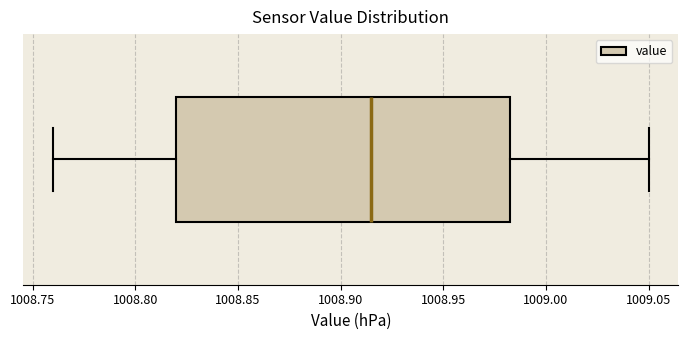

Transcribe this box plot: give where the median line is, the range the box spans, and where the two whiskers end, as read against the x-axis. The values are not printed on the chart, so give them approximately, as read against the axis.

median 1008.915, box 1008.820 to 1008.985, whiskers 1008.760 to 1009.050